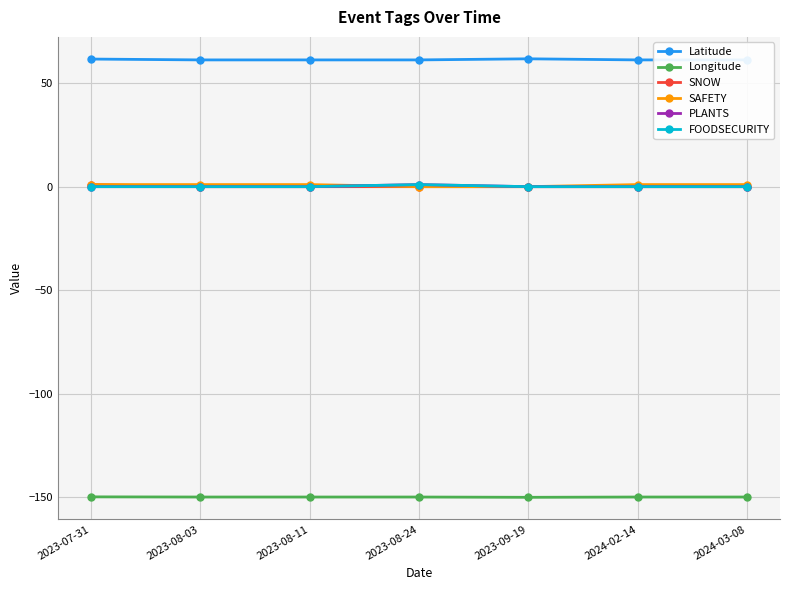

Rank the series by their maximum value, from lowest to highest.

Longitude, SNOW, SAFETY, PLANTS, FOODSECURITY, Latitude